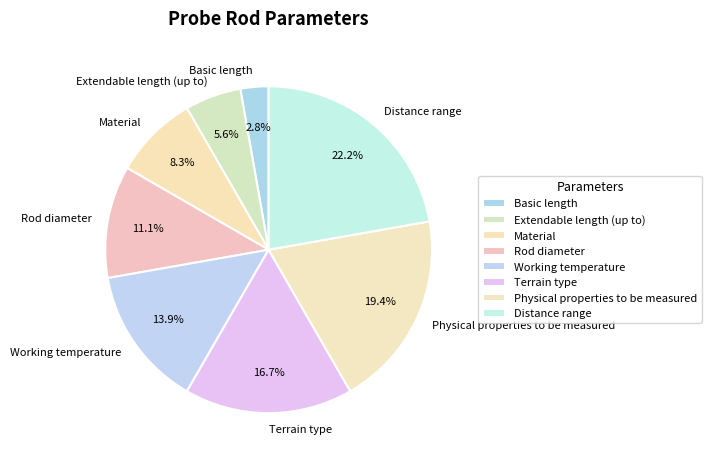

Between Working temperature and Material, which is larger?

Working temperature